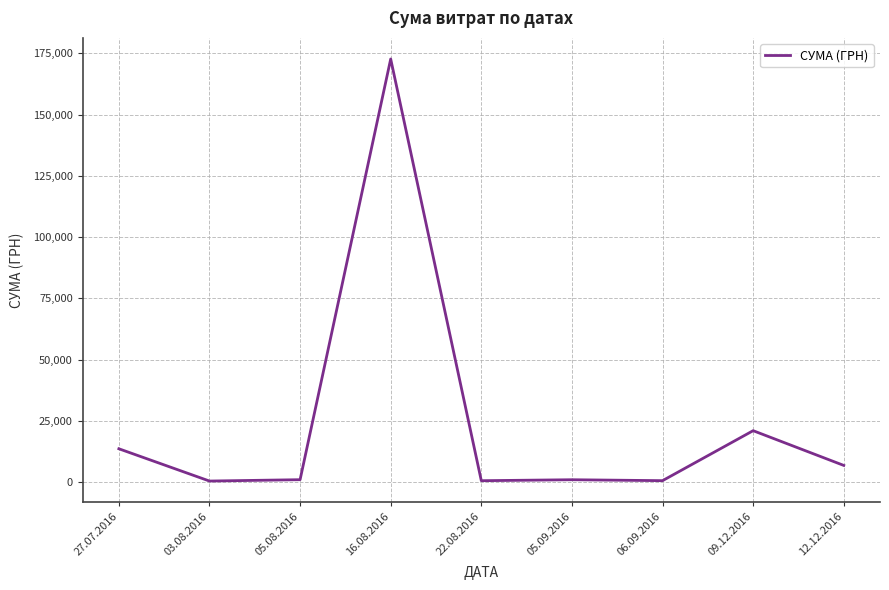

What is the maximum value shown in the chart?

172695.9